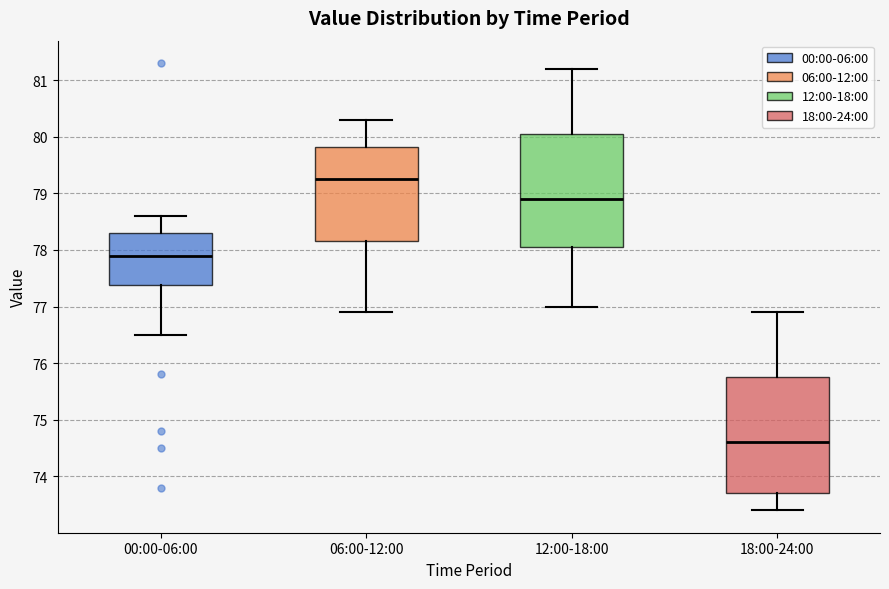

Where is the upper edge of the box for 18:00-24:00 on the y-axis? The values are not printed on the chart, so give them approximately, as read against the axis.

75.8